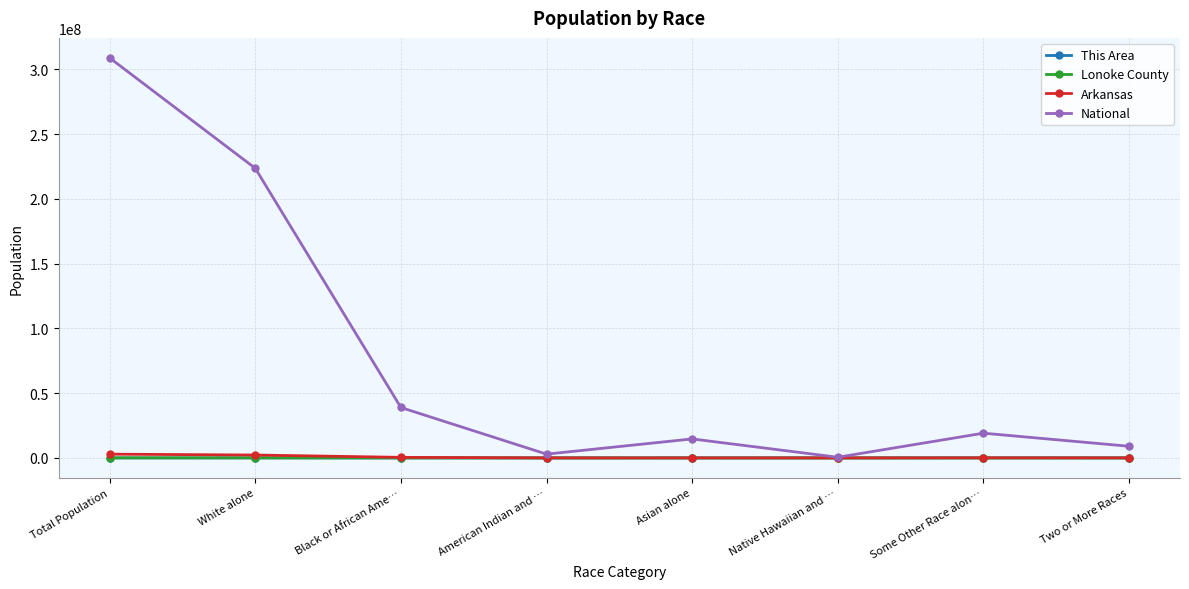

How many interior local valleys does the National series have?

2